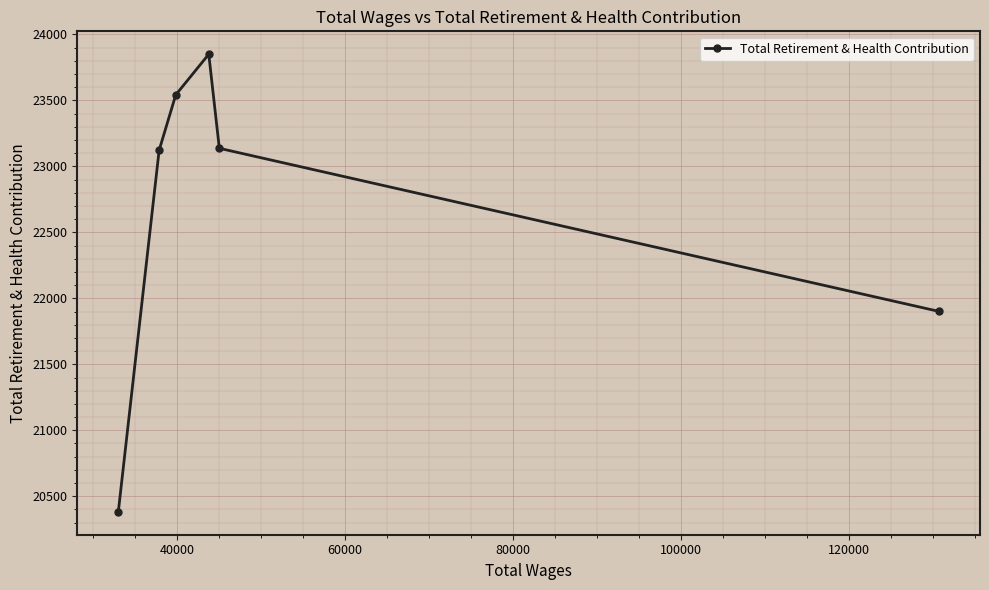

What is the average value?

22656